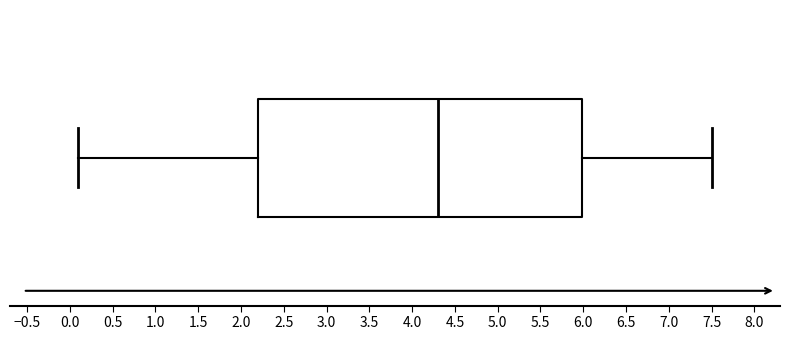

Where does the right whisker of the box end on the x-axis? The values are not printed on the chart, so give them approximately, as read against the axis.

7.5